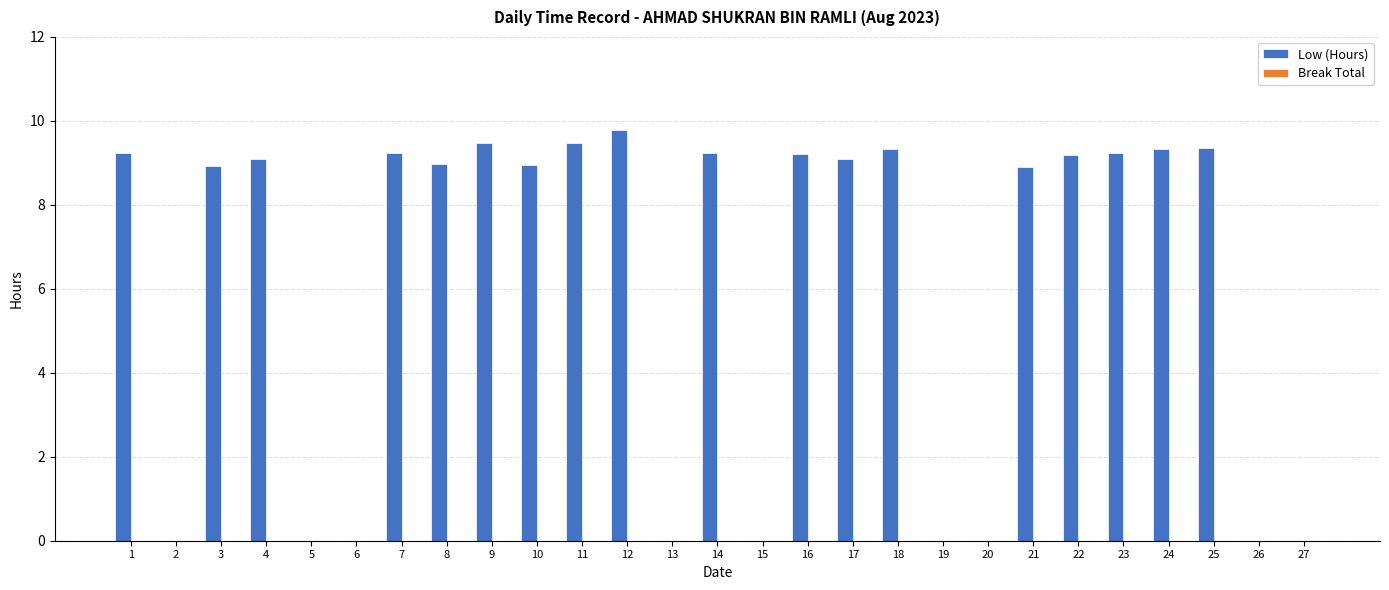

Between 22 and 11, which is larger?

11